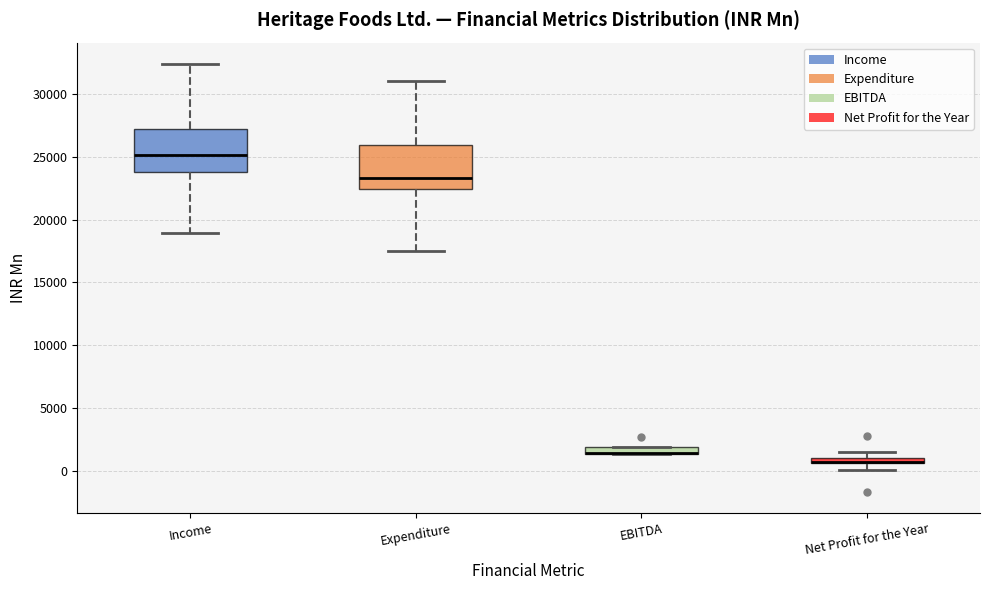

Where is the upper edge of the box for Net Profit for the Year on the y-axis? The values are not printed on the chart, so give them approximately, as read against the axis.

1000